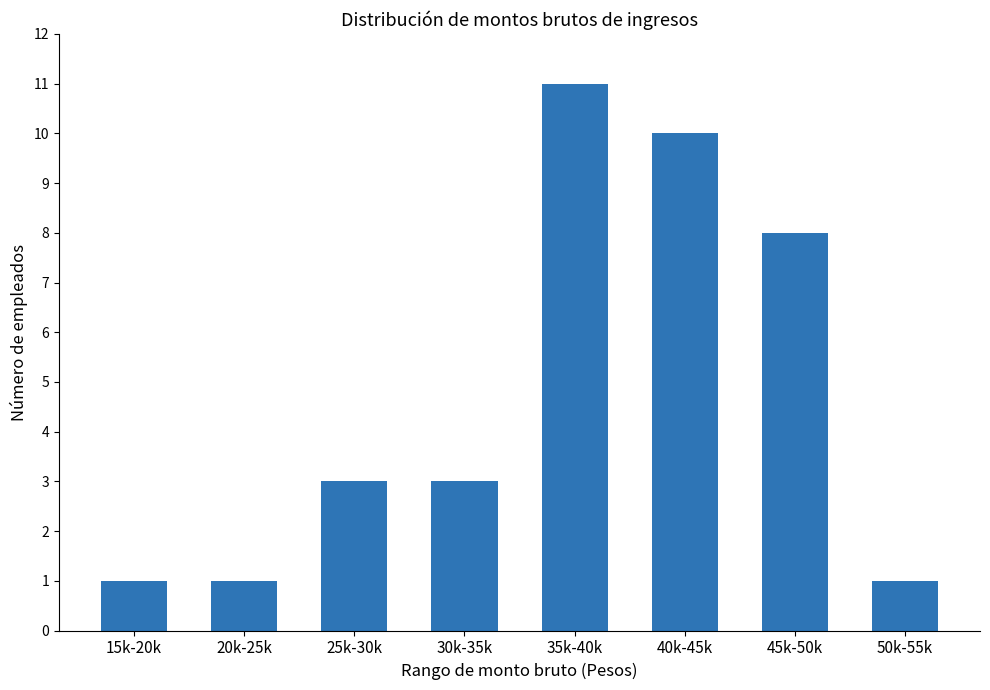

Does the chart contain any negative values?

No